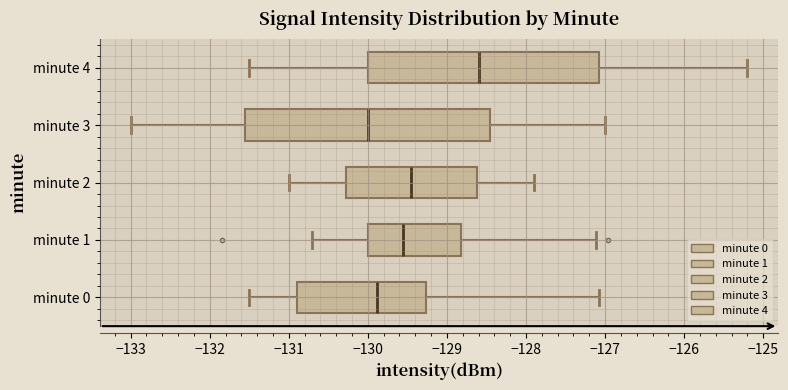

Where does the right whisker of the box for minute 4 end on the x-axis? The values are not printed on the chart, so give them approximately, as read against the axis.

-125.2